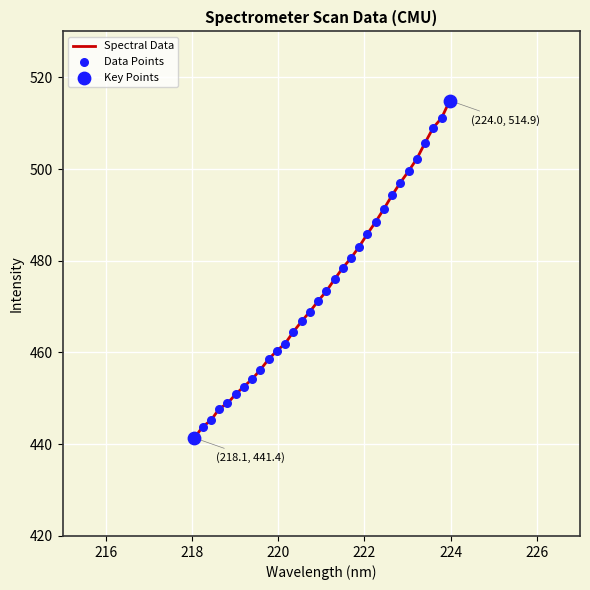

What is the minimum value shown in the chart?

441.4